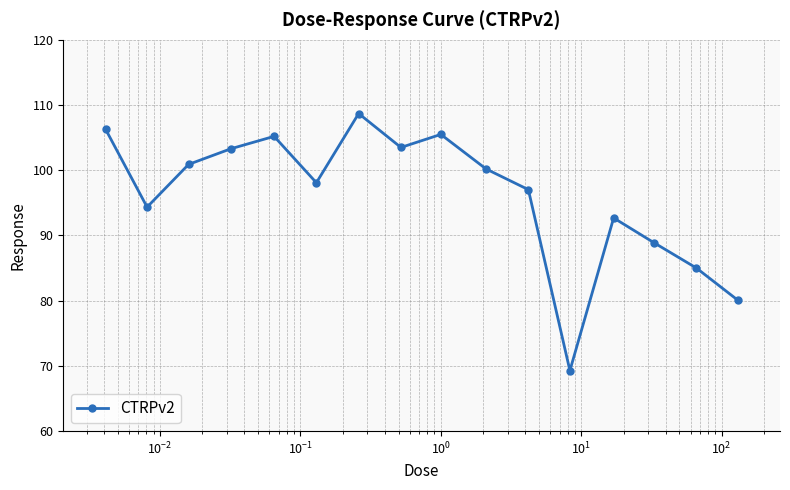

What is the greatest value displayed?

108.7